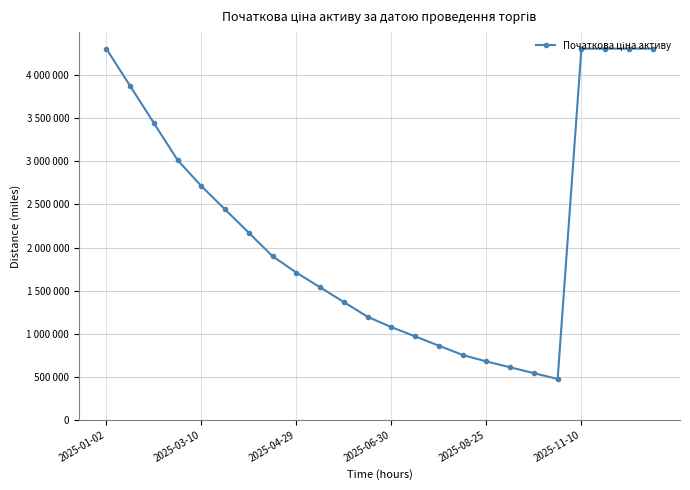

Does the chart have visible grid lines?

Yes